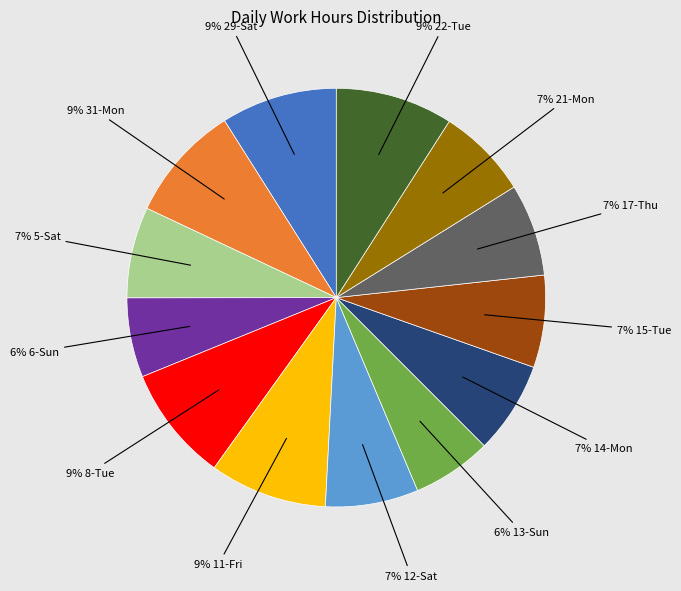

Is there any slice that represents more than half of the pie?

No